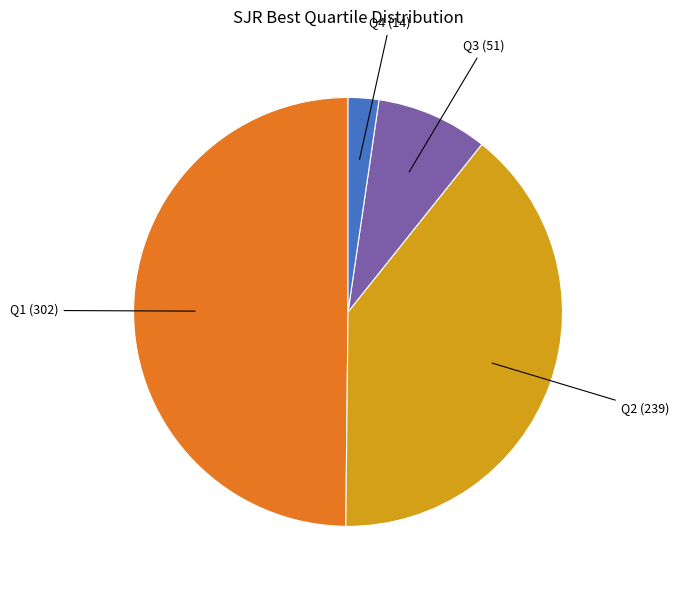

Count the number of slices in the pie.

4